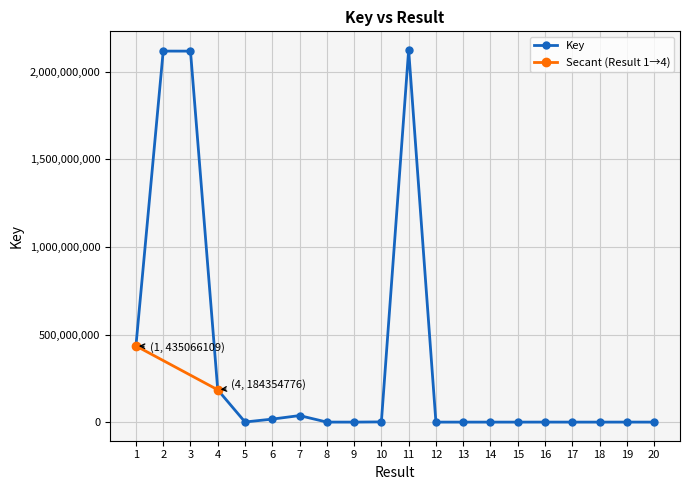

Reading left to right, list all the values displayed in this chart.

435066109	2118114983	2117875200	184354776	704299	17158553	37340304	153728	5252	1216378	2124651506	6828	3846	5873	3373	153291	1167	228	150231	3953